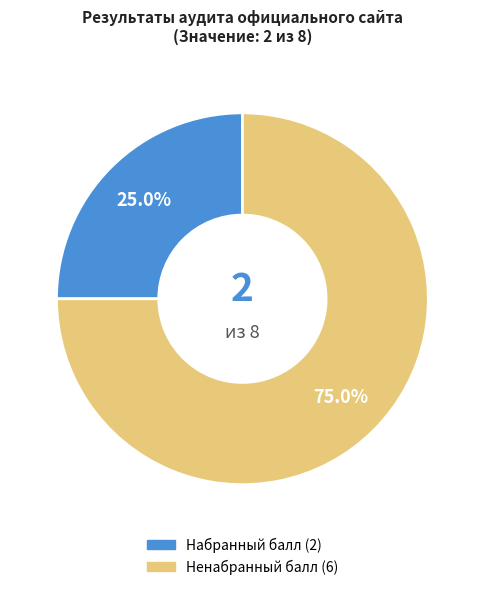

Does any single category account for the majority?

Yes